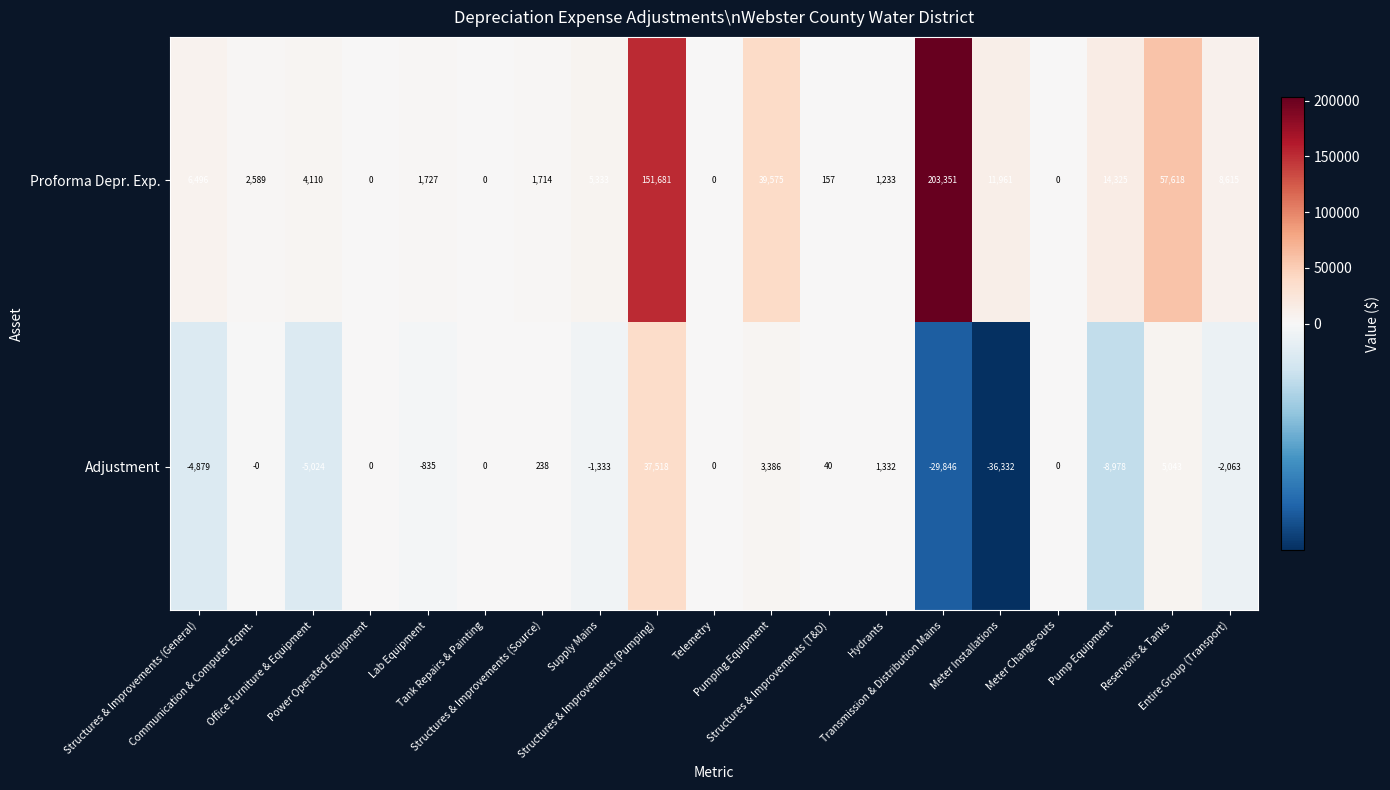

Which series has the largest total across all categories?

Proforma Depr. Exp.